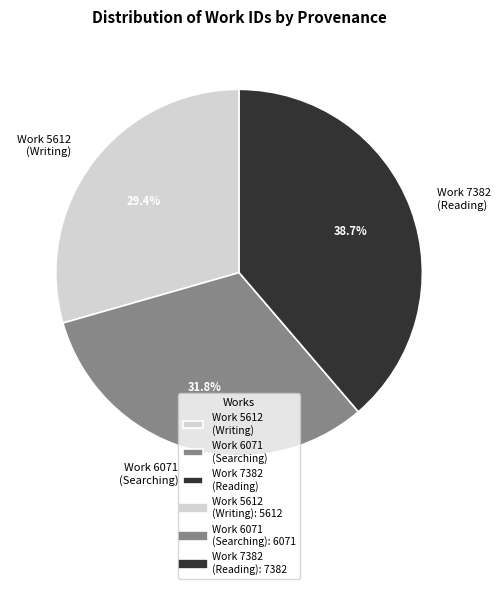

Does Work 5612 (Writing) represent more than half of the total?

No